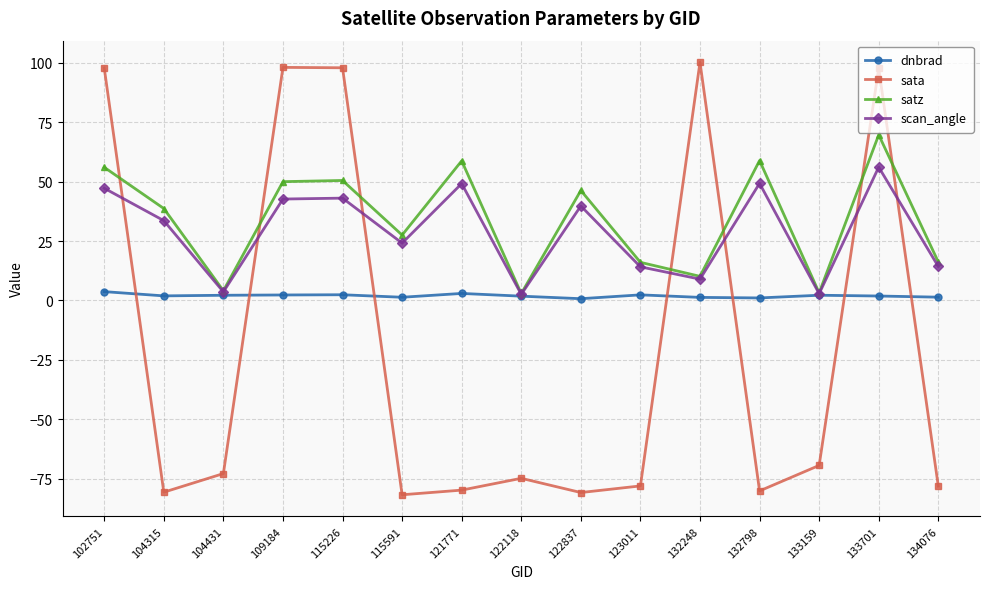

How many positive values does the sata series have?

5